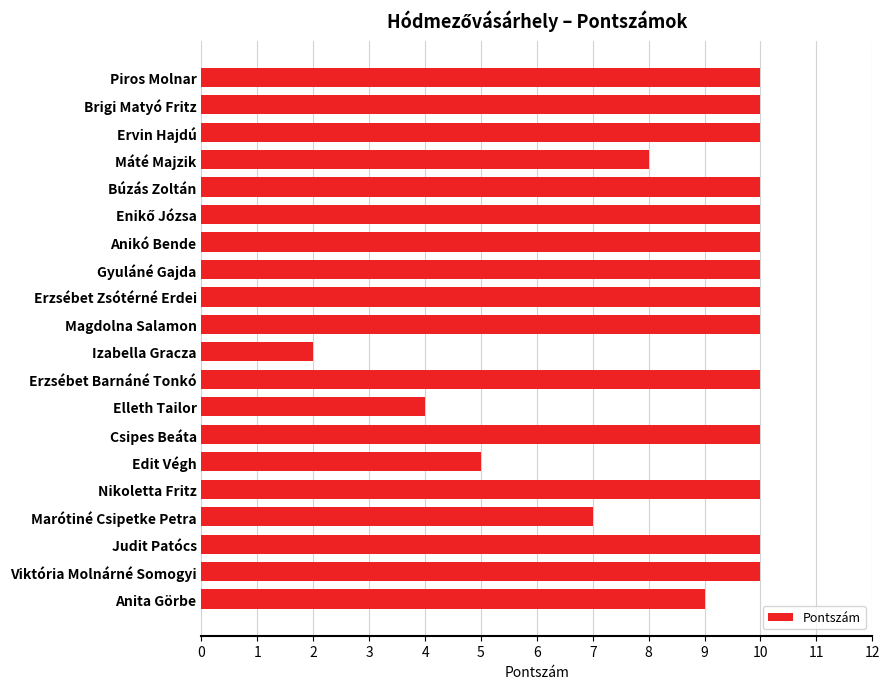

What is the average value?

9